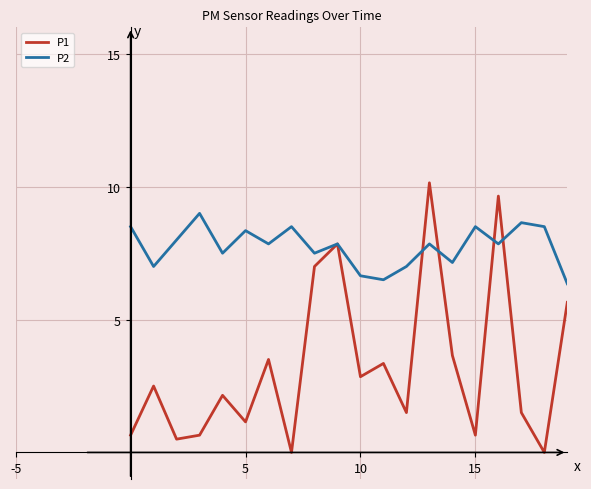

How many lines are shown in the chart?

2